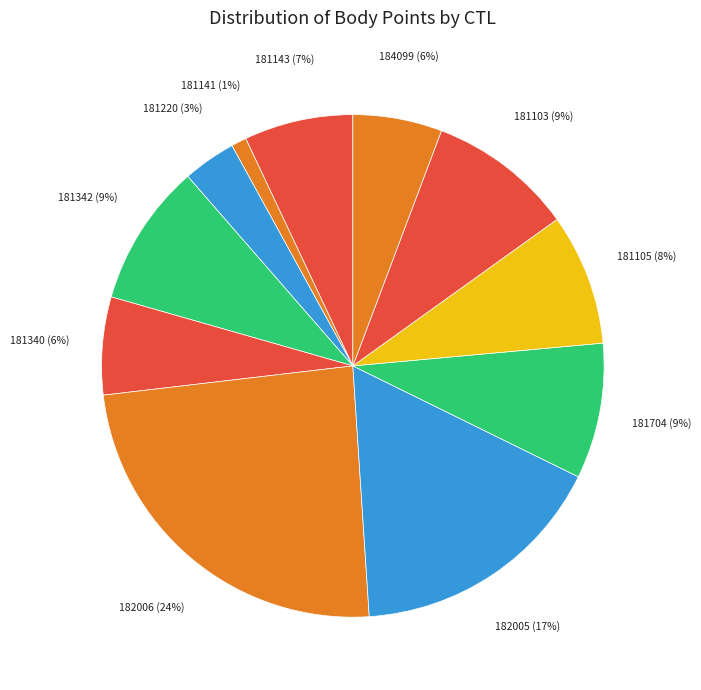

Is 181103 the majority of the pie?

No